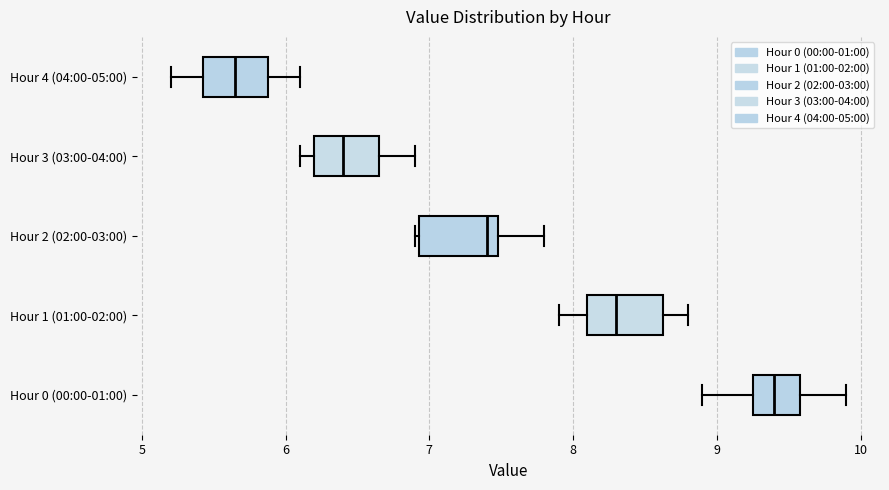

Where is the left edge of the box for Hour 0 (00:00-01:00) on the x-axis? The values are not printed on the chart, so give them approximately, as read against the axis.

9.3